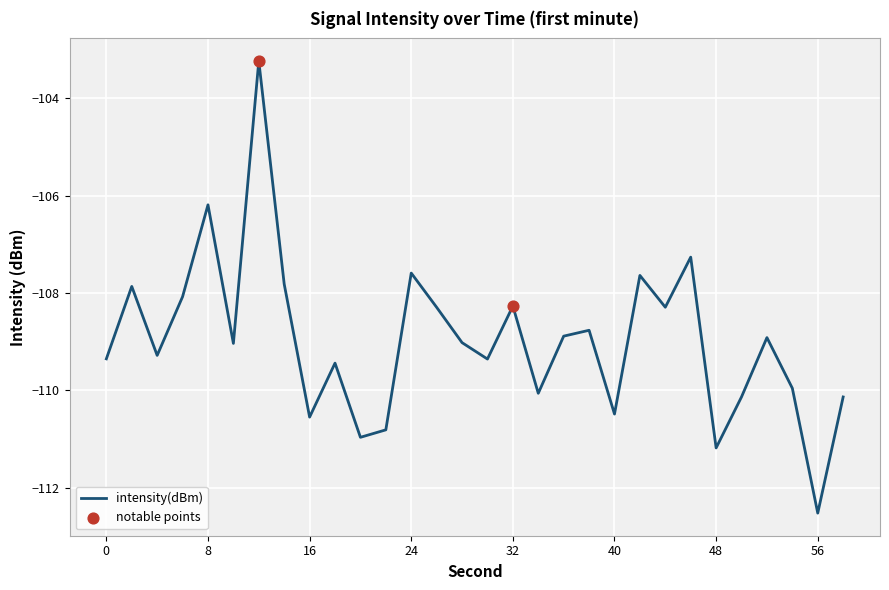

What is the maximum value shown in the chart?

-103.2